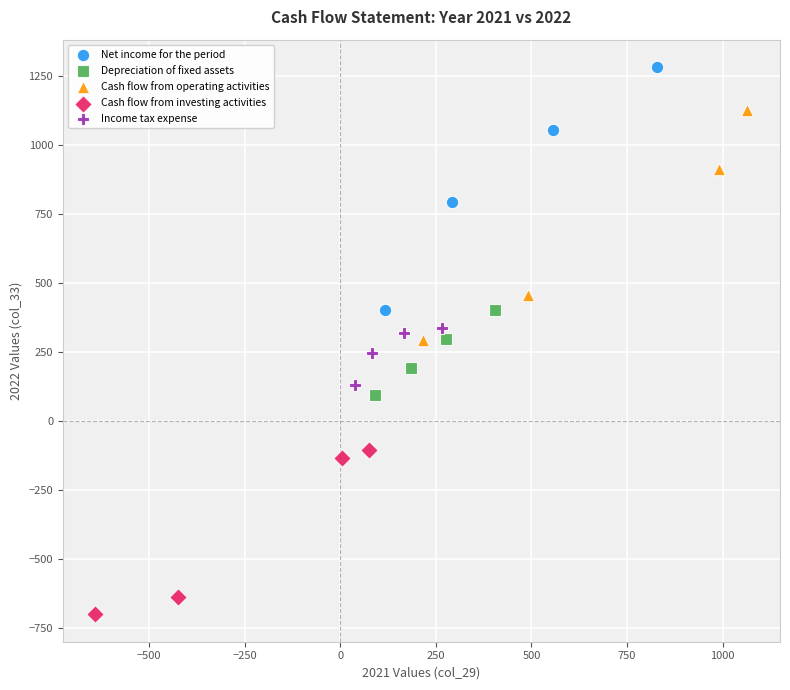

Which series contains the lowest Y value?

Cash flow from investing activities